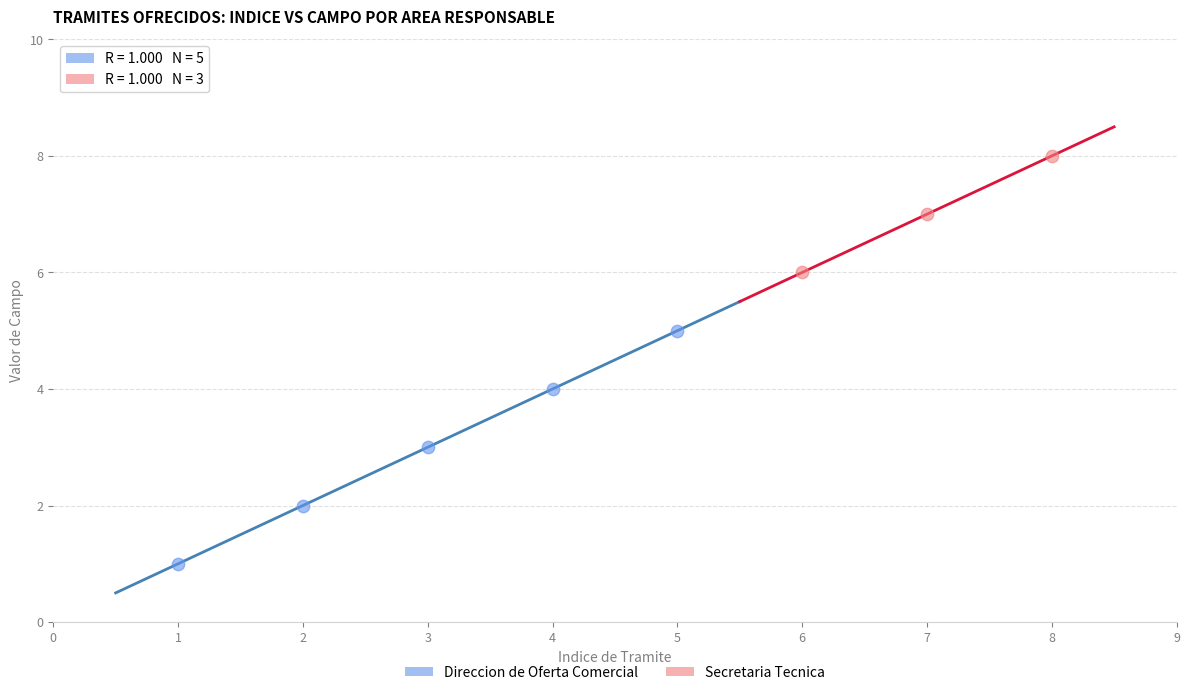

Which series reaches the maximum Y coordinate?

Secretaria Tecnica